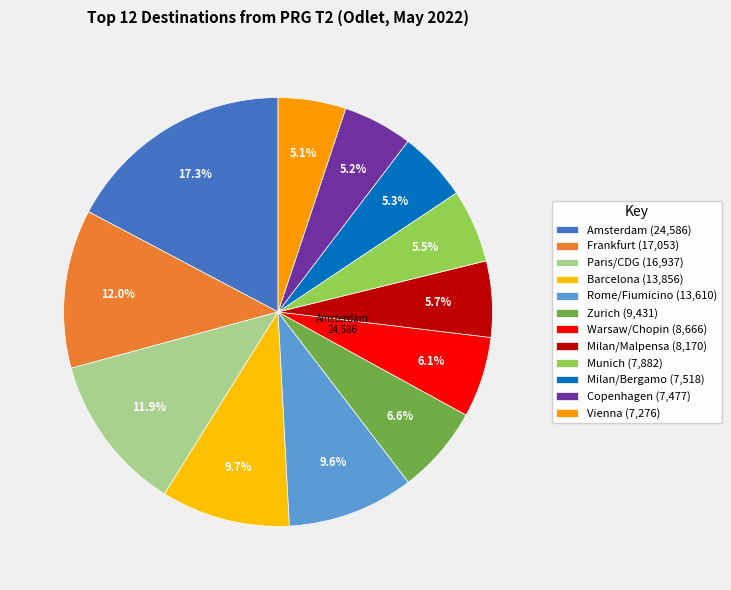

How many slices are in this pie chart?

12